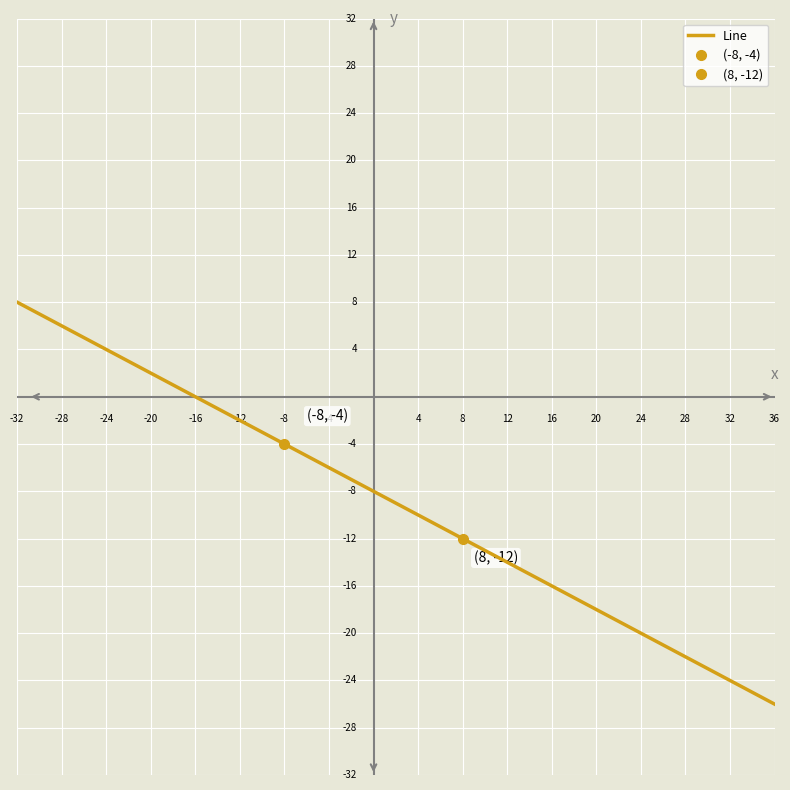

How many values are below zero?

1